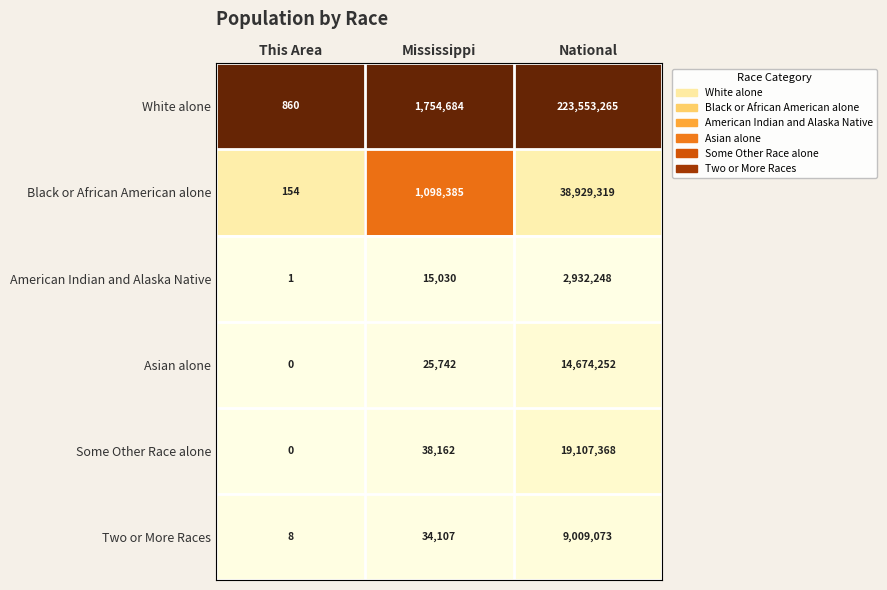

Rank the series by their maximum value, from lowest to highest.

American Indian and Alaska Native, Two or More Races, Asian alone, Some Other Race alone, Black or African American alone, White alone